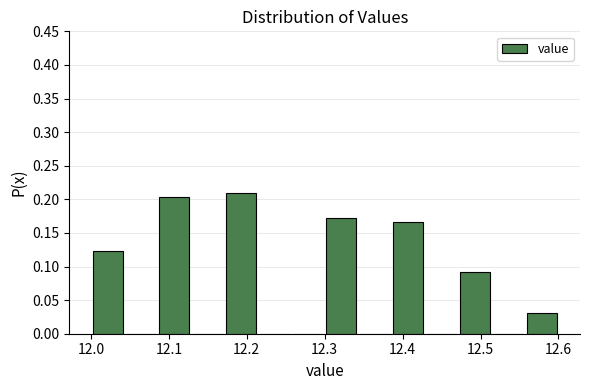

What is the height of the bar covering 12.39 to 12.43 on the x-axis? Neither the bar edges nor the heights are printed on the chart, so give them approximately, as read against the axes.

0.165